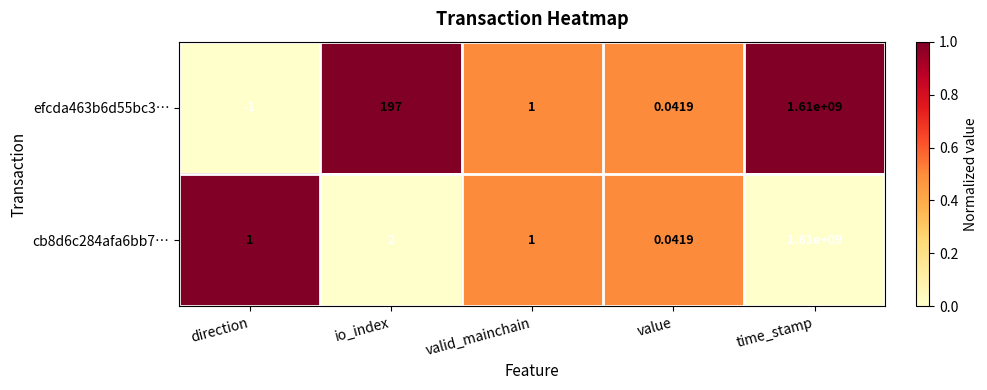

List the series in order of their overall mean, lowest first.

cb8d6c284afa6bb7…, efcda463b6d55bc3…